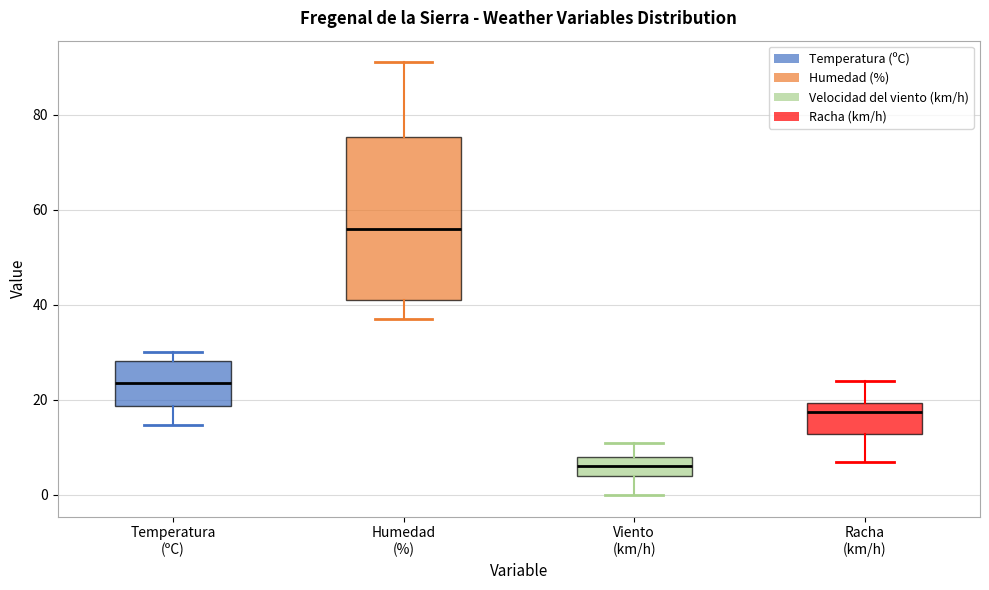

Reading left to right, read every box against the y-axis: the position of its median line, the range the box covers, and the ends of its whiskers. The values are not printed on the chart, so give them approximately, as read against the axis.

Temperatura (ºC): median 24, box 18 to 28, whiskers 14 to 30
Humedad (%): median 56, box 42 to 76, whiskers 38 to 92
Viento (km/h): median 6, box 4 to 8, whiskers 0 to 12
Racha (km/h): median 18, box 12 to 20, whiskers 8 to 24